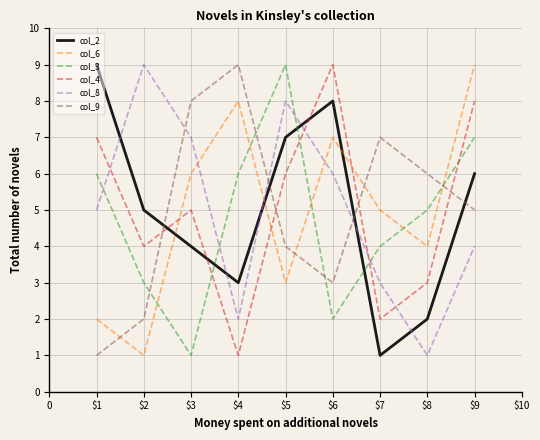

At which label is col_2 closest to 5?

$2